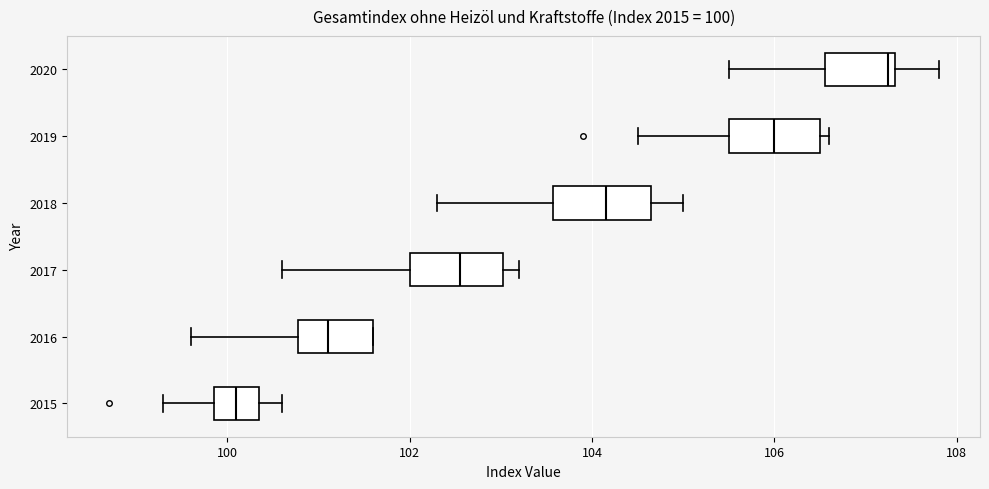

Which box's median line is the furthest to the right?

2020